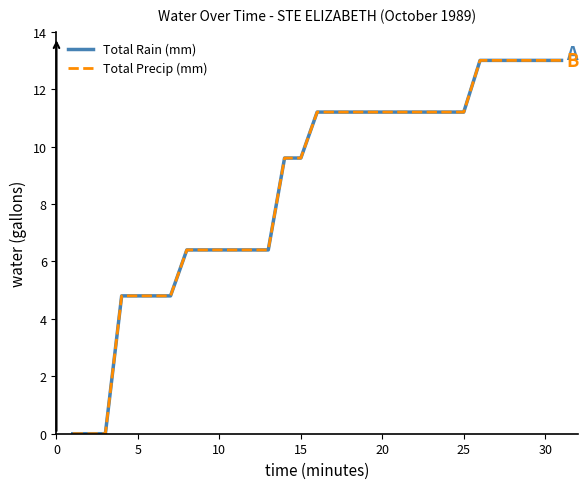

Is this an area chart (filled region under the line)?

No